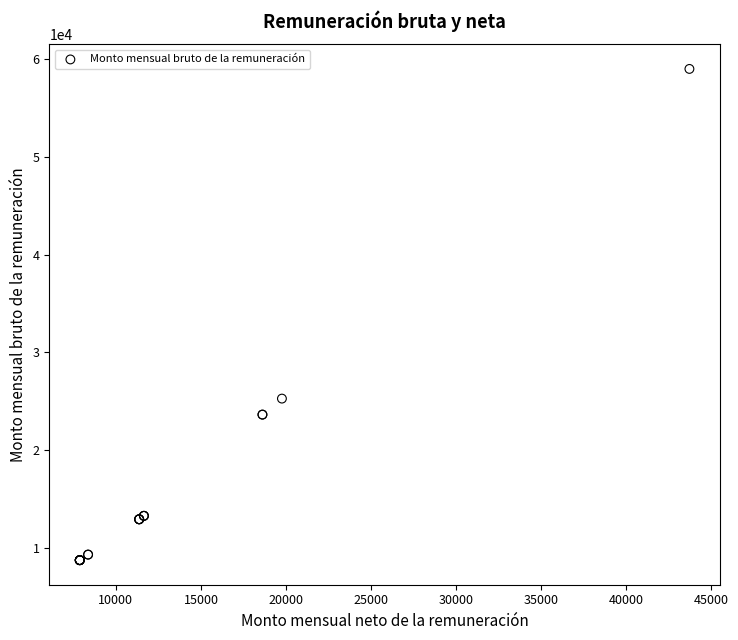

What Y value in the scatter plot is closest to 33883?

25282.9